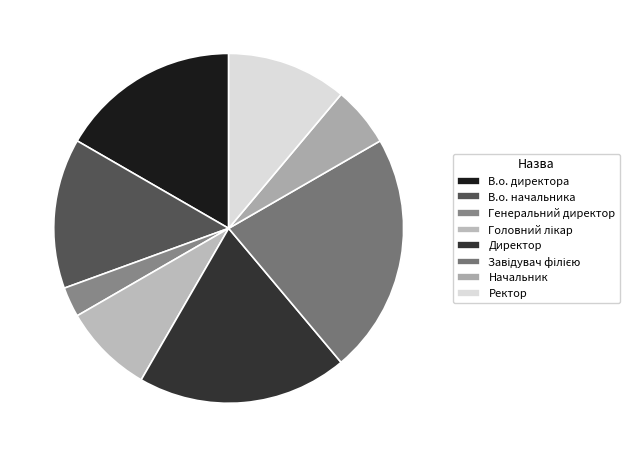

To the nearest percent, what portion does В.о. начальника represent?

14%